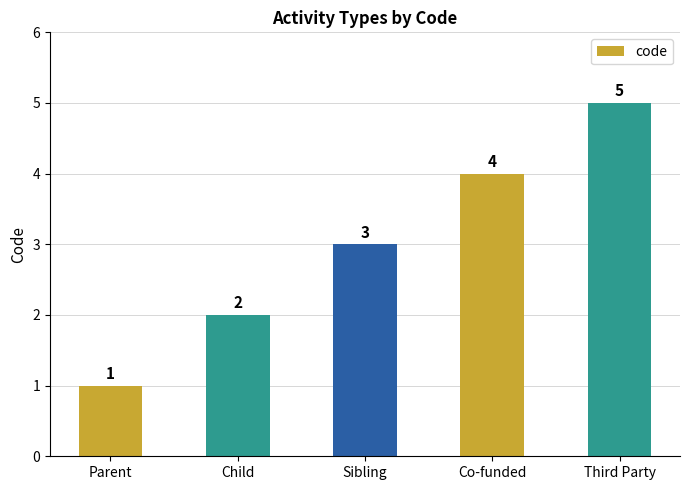

True or false: the data shows 2 at Sibling.

False